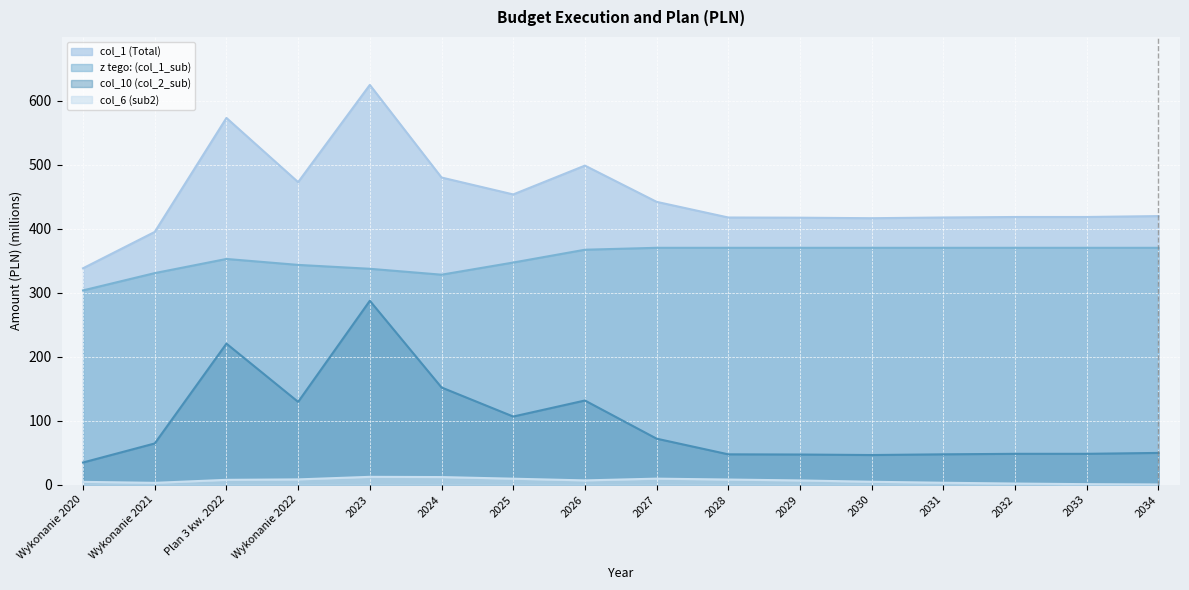

True or false: col_6 (sub2) and col_1 (Total) intersect in this chart.

False